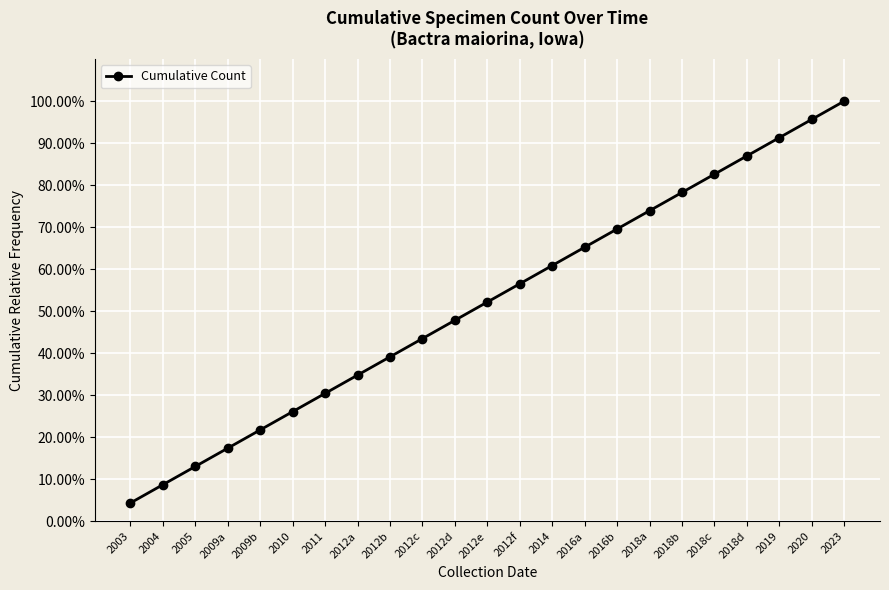

Between 2012c and 2018a, which is larger?

2018a